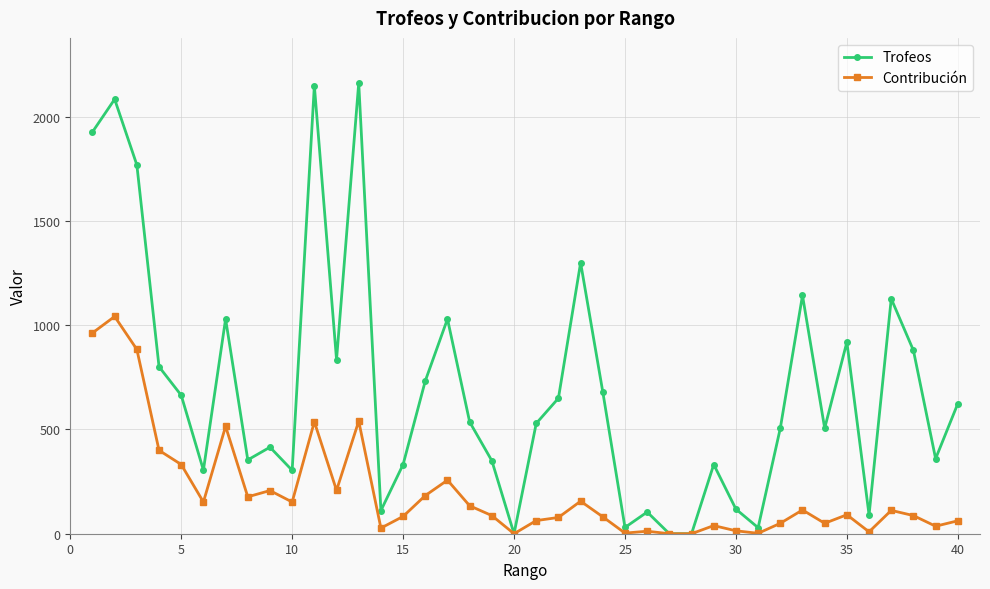

How many distinct data groups are displayed?

2